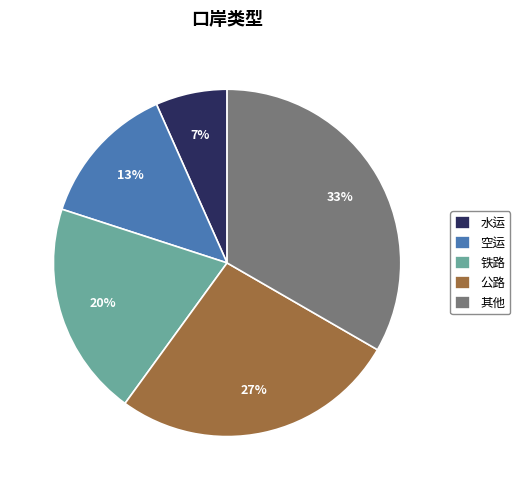

Does any single category account for the majority?

No